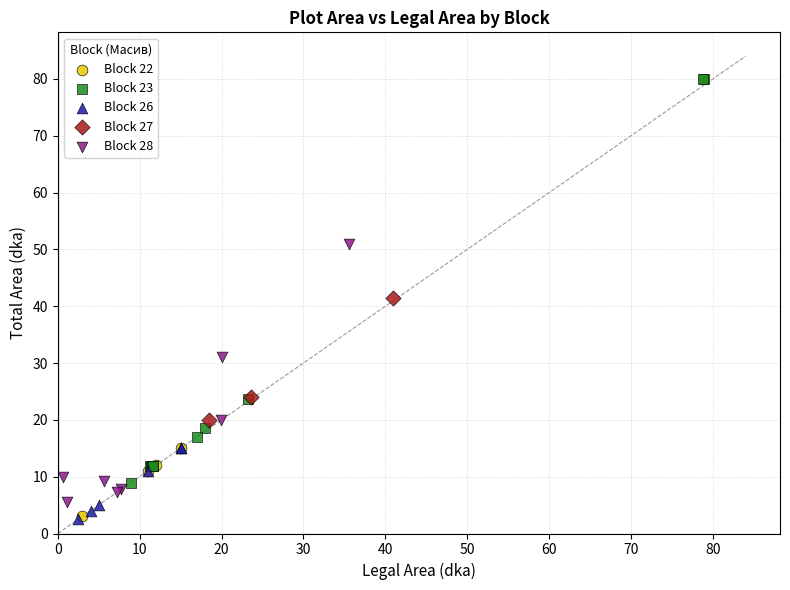

Which series contains the highest Y value?

Block 23